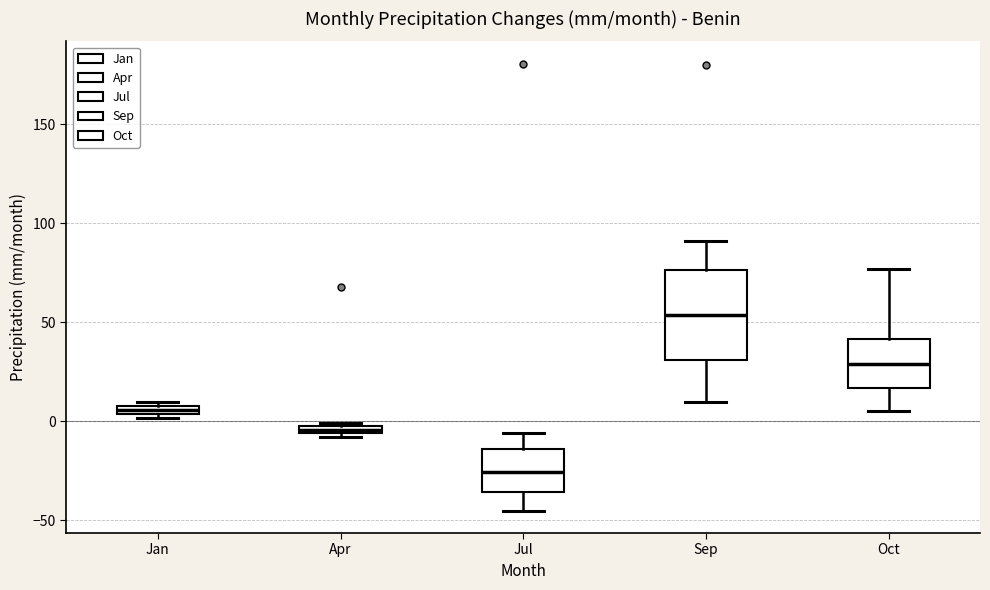

Which box is the tallest, from its lower edge to its upper edge?

Sep